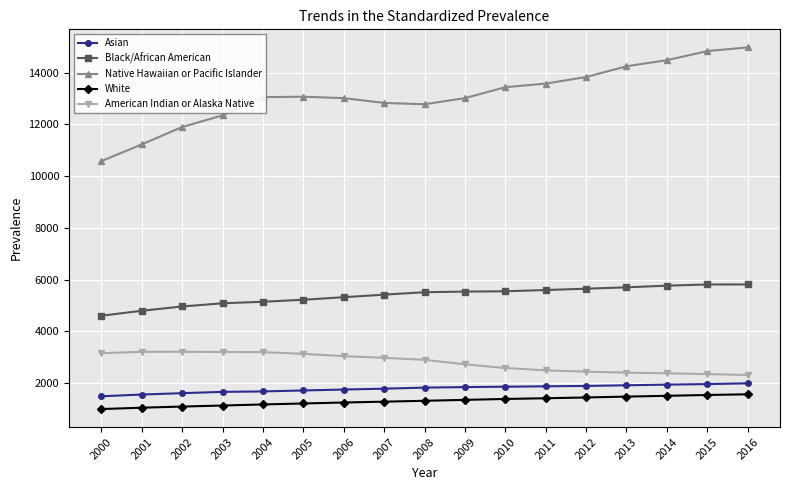

True or false: Asian and Native Hawaiian or Pacific Islander cross at least once.

False